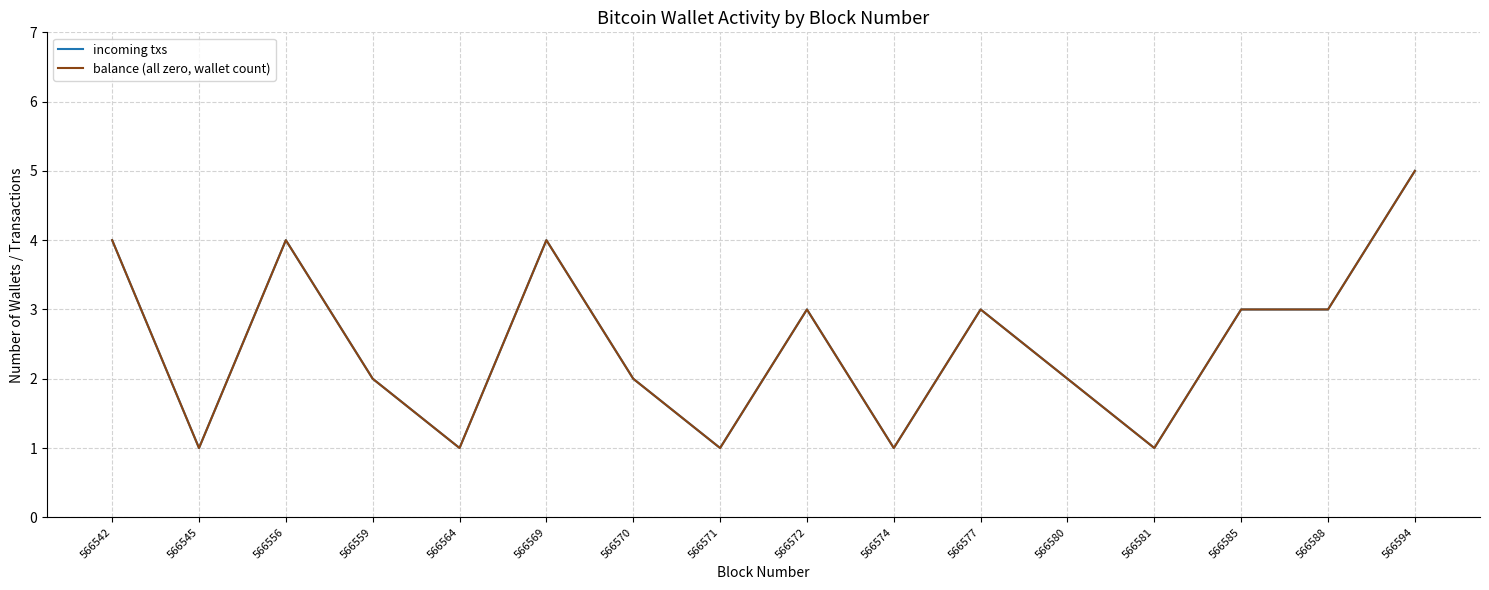

True or false: incoming txs and balance (all zero, wallet count) intersect in this chart.

False